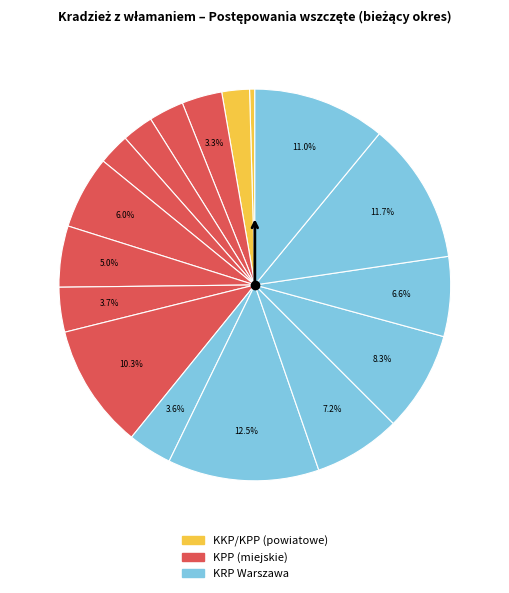

Count the number of slices in the pie.

17